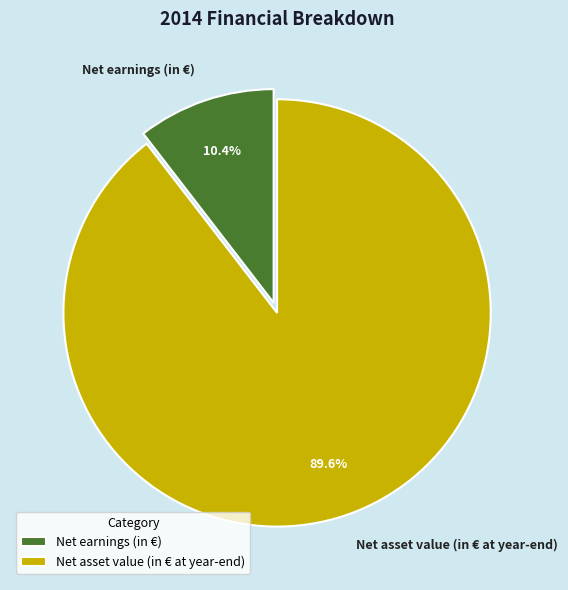

To the nearest percent, what is the combined percentage of Net asset value (in € at year-end) and Net earnings (in €)?

100%